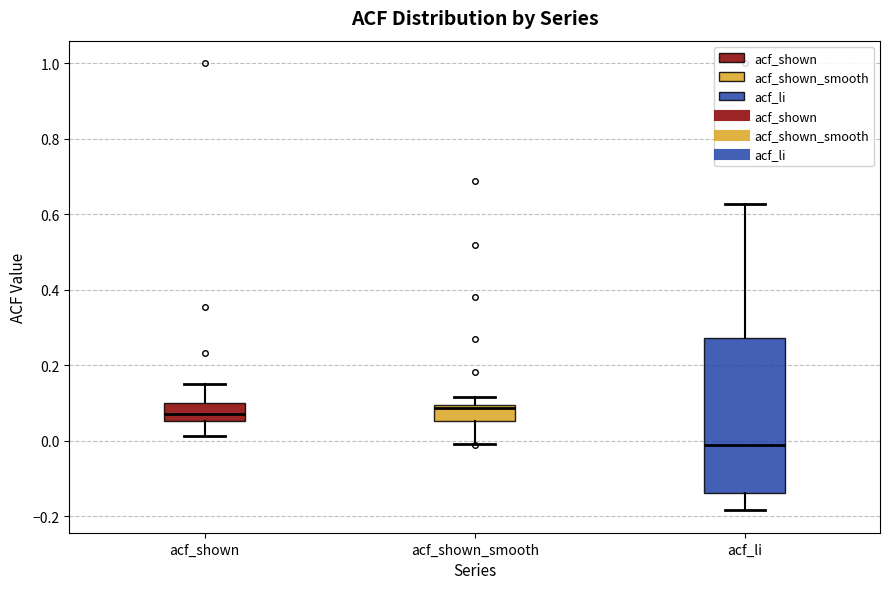

Which box's median line is the lowest?

acf_li